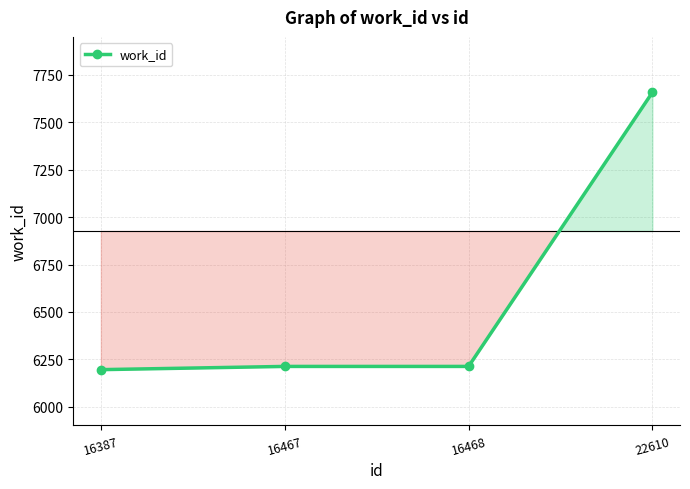

Is it true that the value at 22610 is 7658?

True